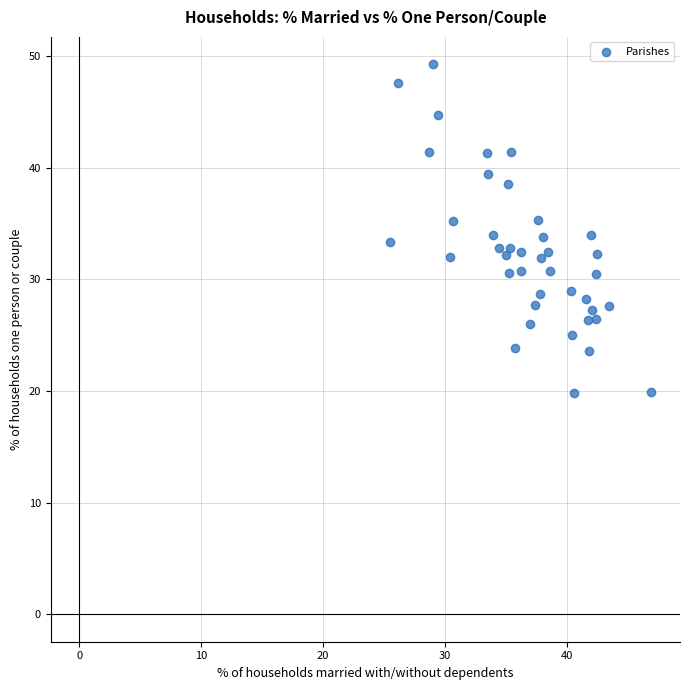

What is the range of X values (max minus min)?

21.4